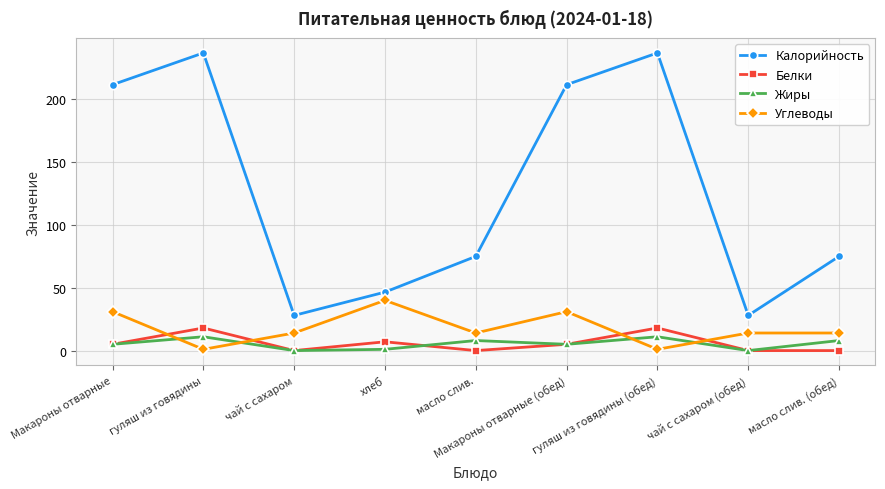

Is it true that Белки equals -11.9 at чай с сахаром?

False